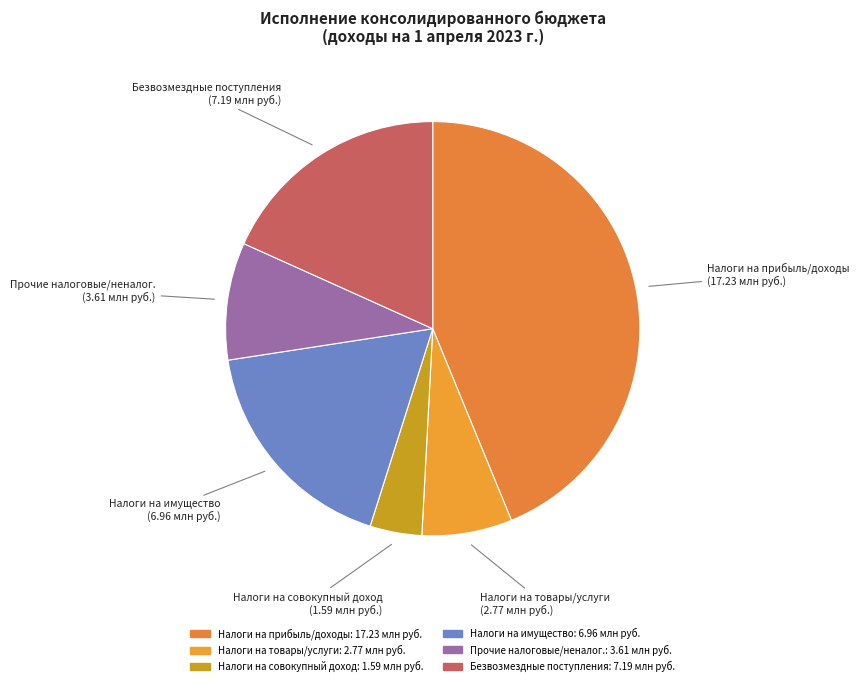

Which has a higher value, Безвозмездные поступления or Налоги на товары/услуги?

Безвозмездные поступления